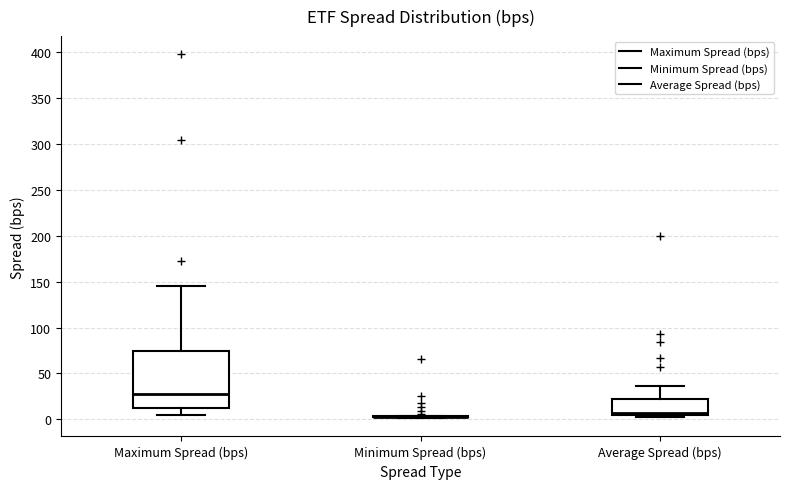

Reading left to right, transcribe this box plot: for each box, give where its median line is, the range the box spans, and where its two whiskers end, as read against the y-axis. The values are not printed on the chart, so give them approximately, as read against the axis.

Maximum Spread (bps): median 25, box 10 to 75, whiskers 5 to 145
Minimum Spread (bps): box collapsed to a line at 5, whiskers 0 to 5
Average Spread (bps): median 5 (just above the box's lower edge), box 5 to 20, whiskers 0 to 35